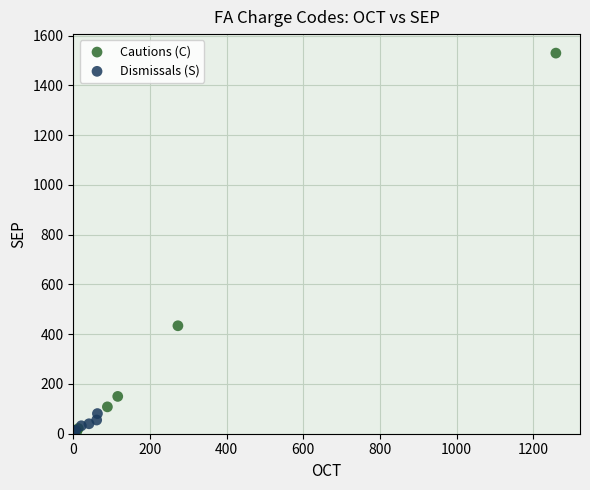

What are all the series names shown in the legend?

Cautions (C), Dismissals (S)